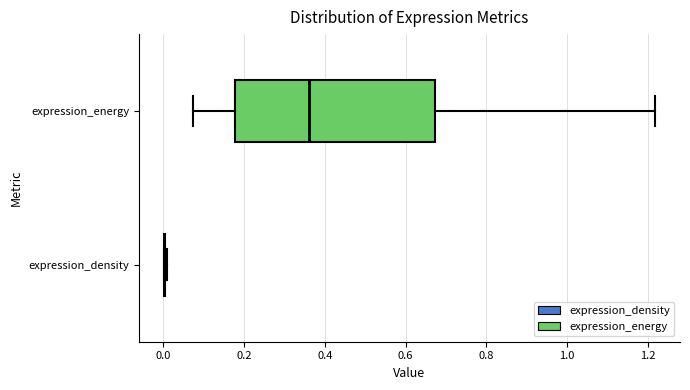

Where does the median line of the box for expression_energy sit on the x-axis? The values are not printed on the chart, so give them approximately, as read against the axis.

0.36